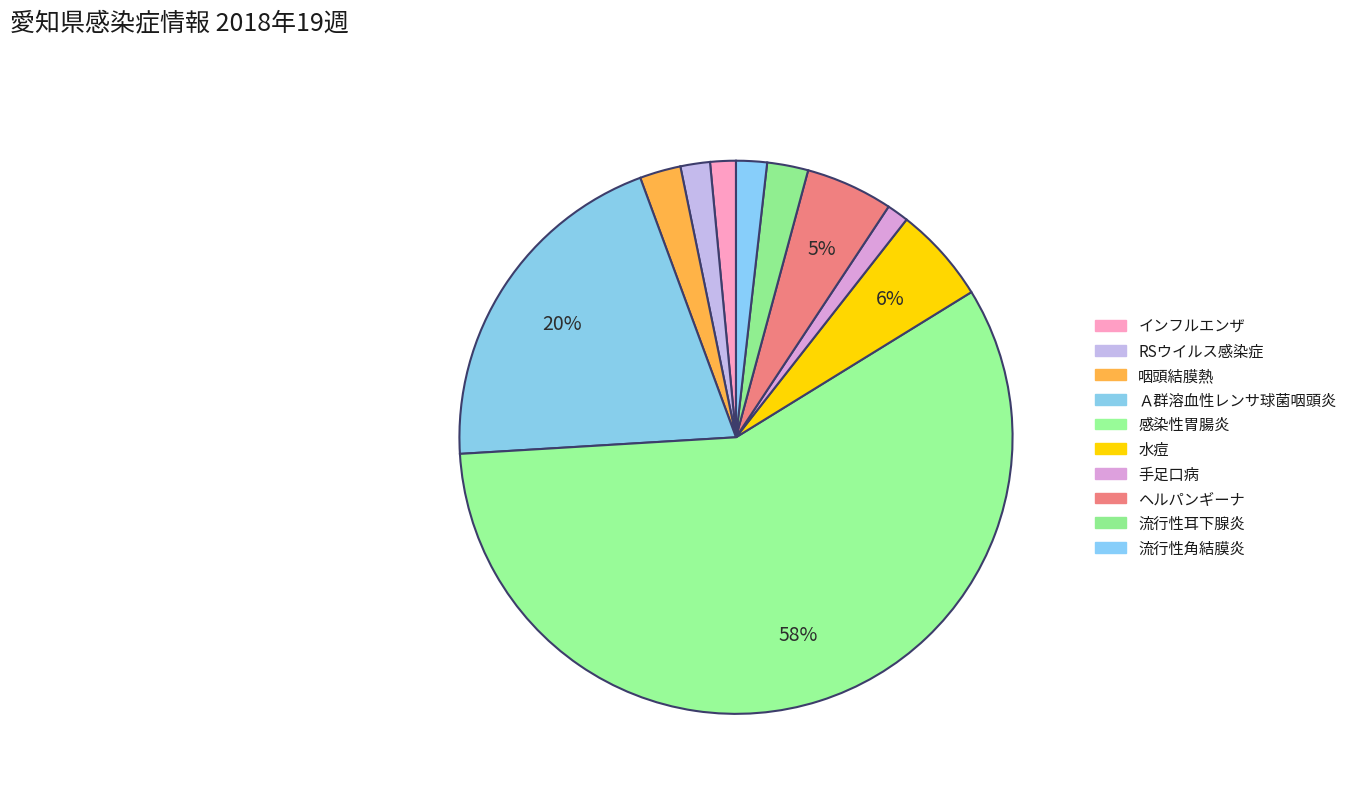

Which category has the smallest portion of the pie?

手足口病